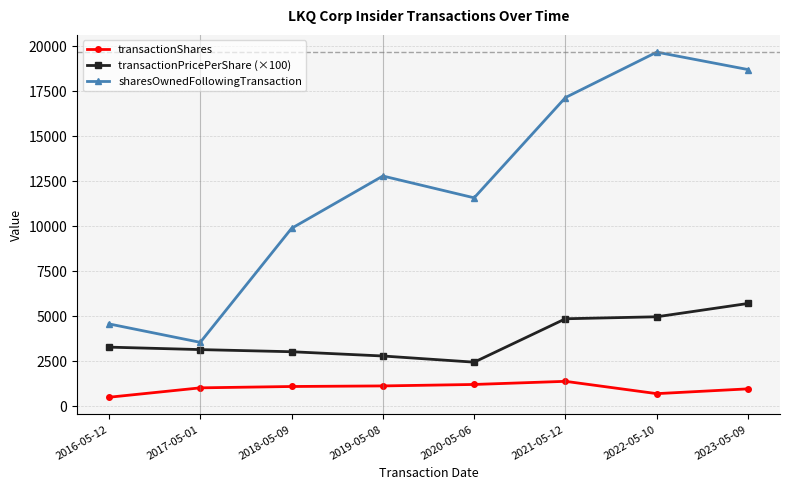

Rank the series by their average value, from lowest to highest.

transactionShares, transactionPricePerShare (×100), sharesOwnedFollowingTransaction